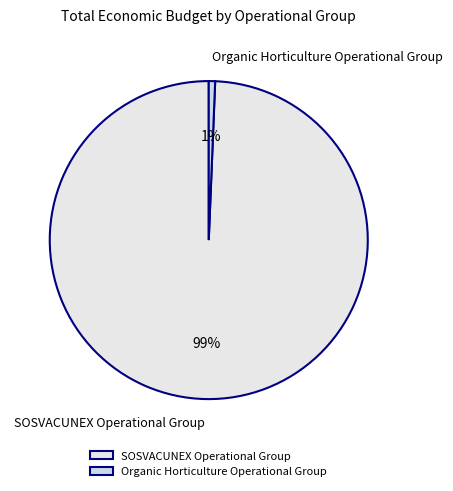

Count the number of slices in the pie.

2